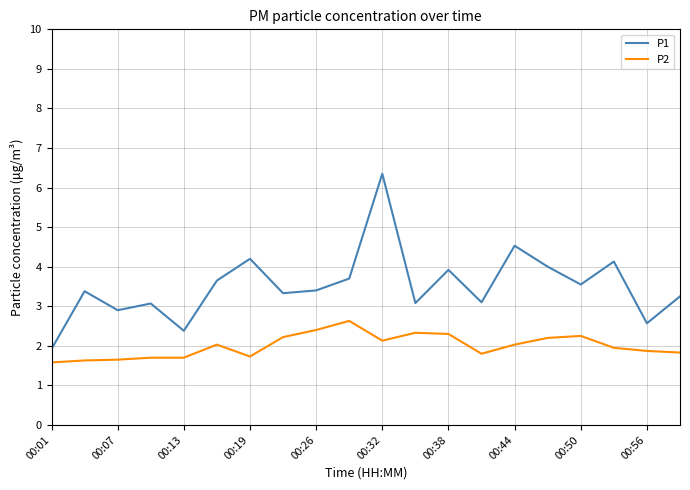

Rank the series by their average value, from highest to lowest.

P1, P2